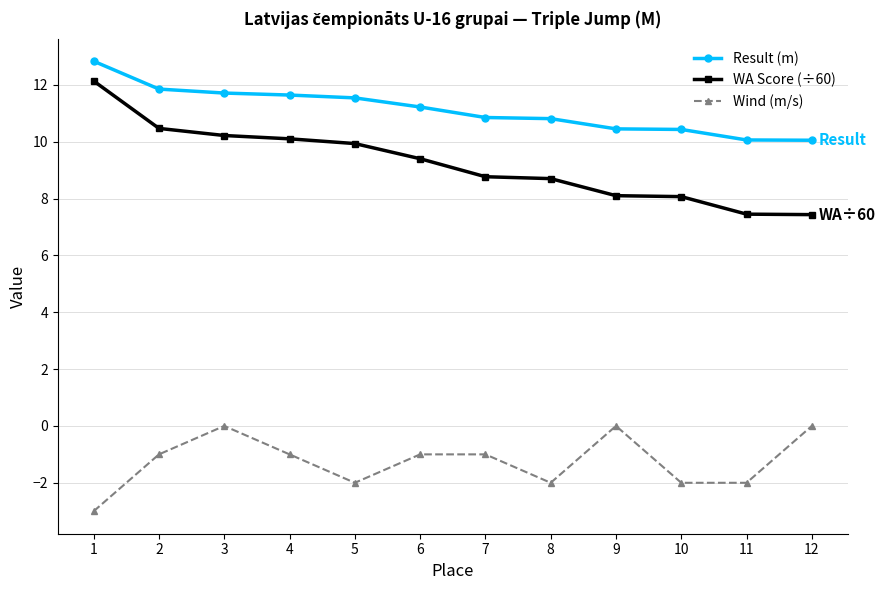

What is the difference between the maximum and second lowest values in the Result (m) series?

2.8